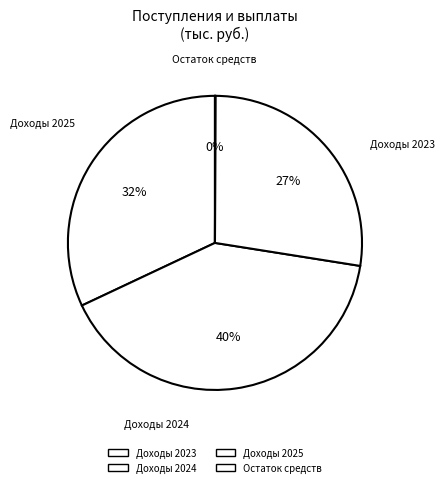

The Доходы 2024 slice represents 40% of the pie. True or false?

True